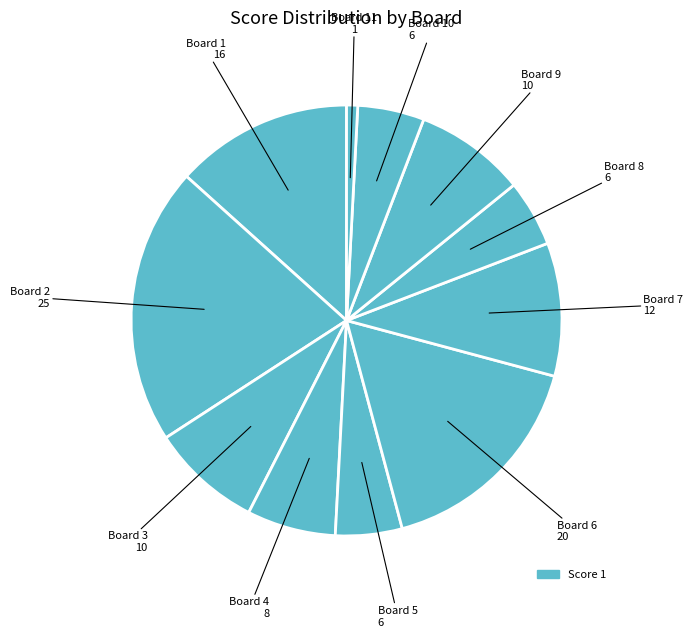

How many segments does this pie chart have?

11